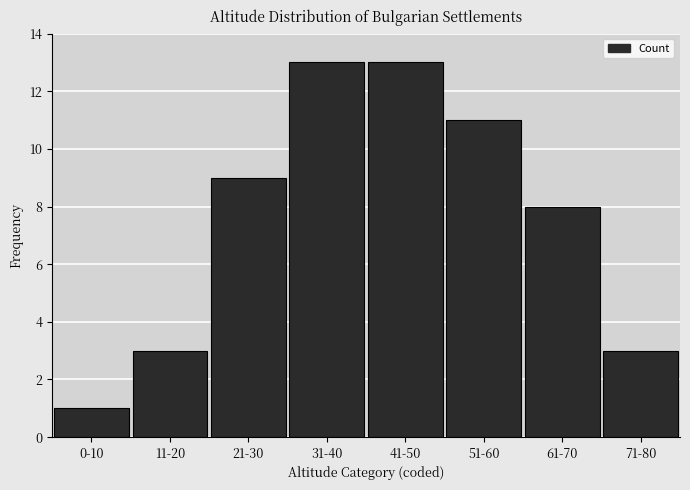

Reading left to right, what are all the values shown in this chart?

0-10=1	11-20=3	21-30=9	31-40=13	41-50=13	51-60=11	61-70=8	71-80=3